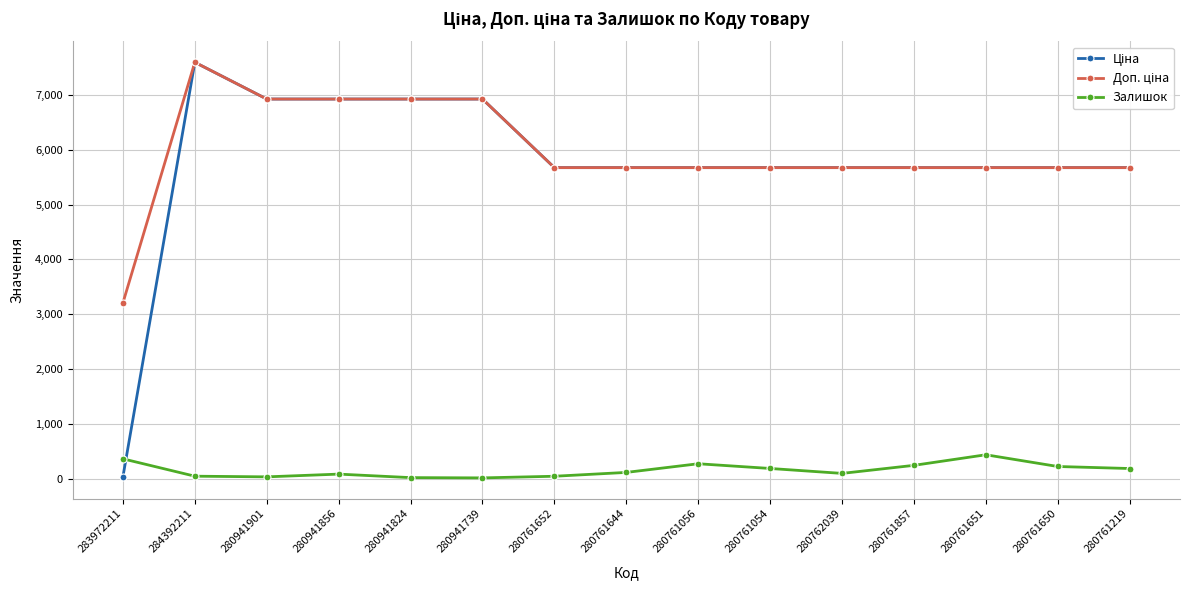

At which category is the sum across all series the highest?

284392211